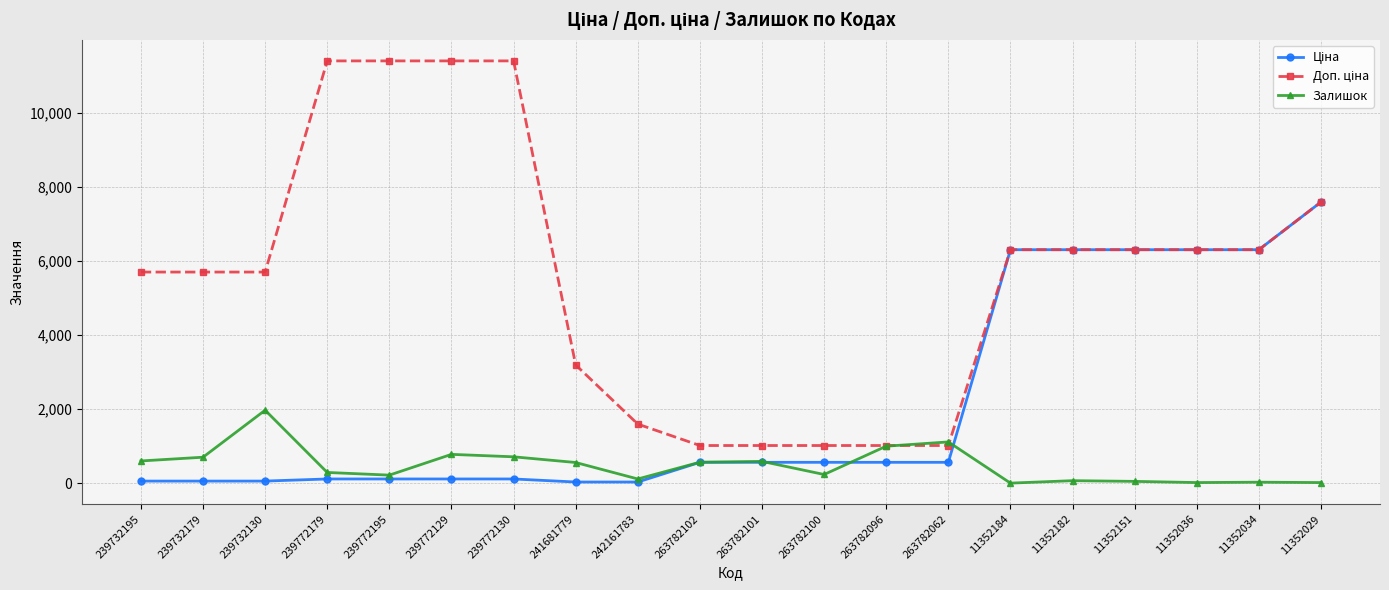

Where does the Залишок series first go above 559?

239732195